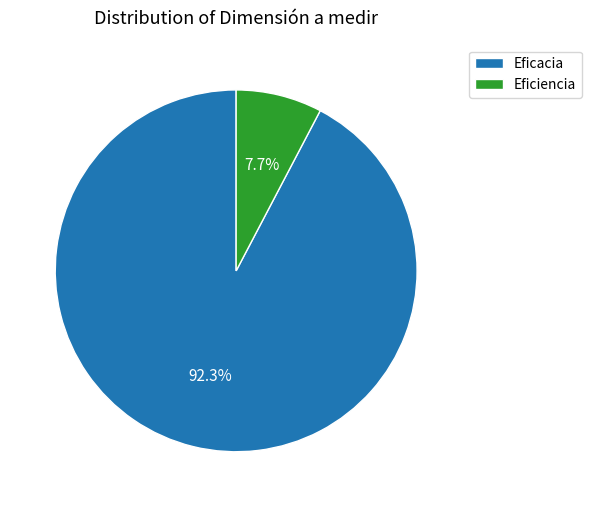

To the nearest percent, what is the difference between the largest and smallest slice percentages?

85%